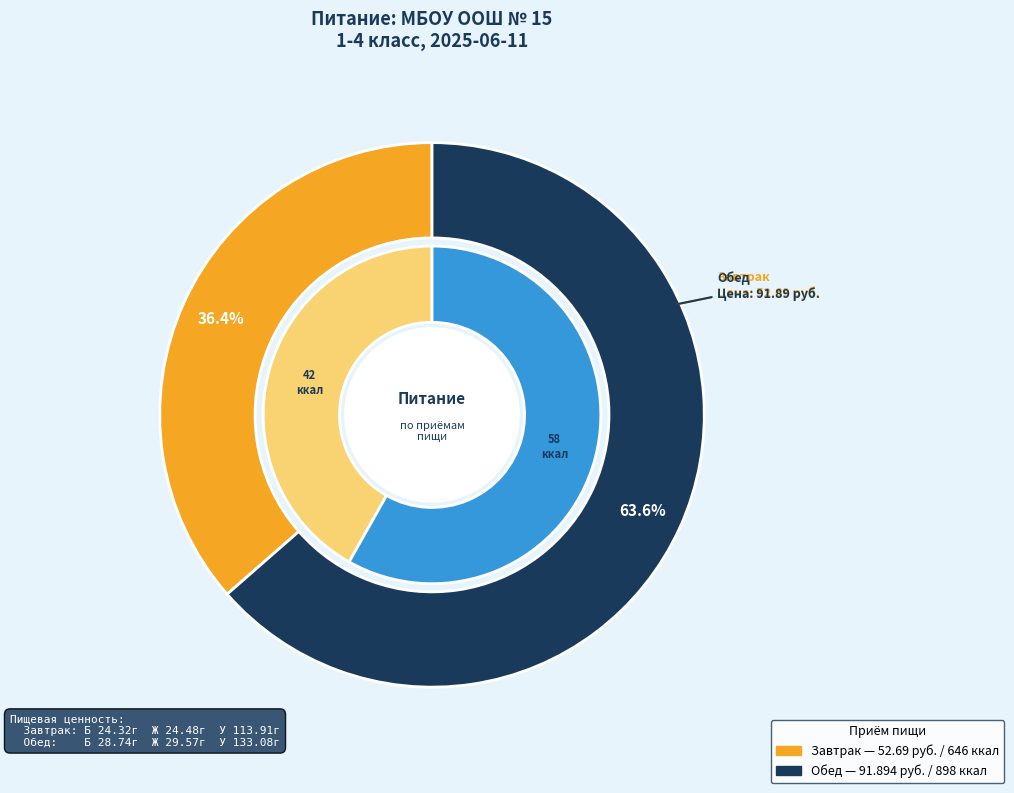

Is there any slice that represents more than half of the pie?

Yes